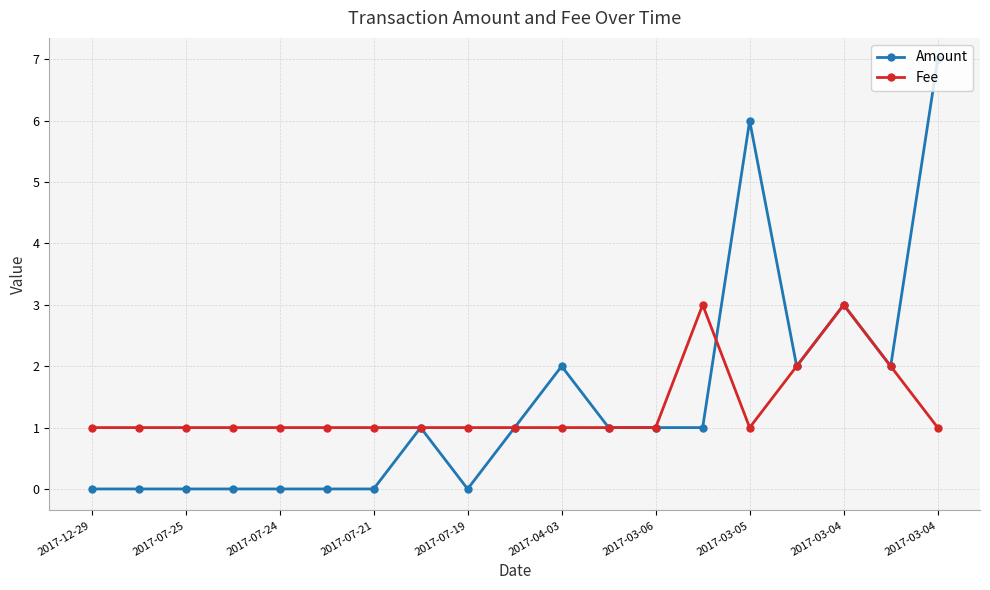

List the series in order of their peak value, lowest first.

Fee, Amount